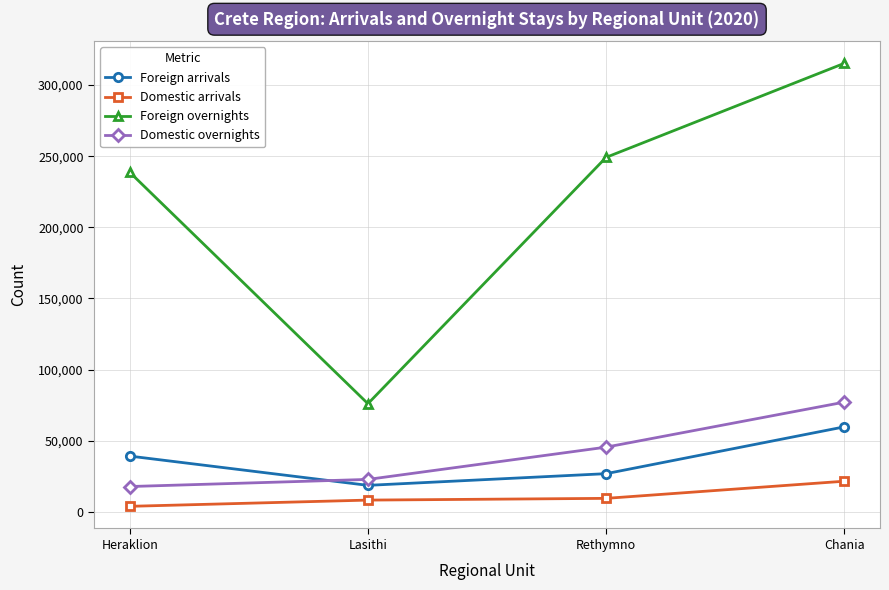

Does the chart display data point markers on the line(s)?

Yes